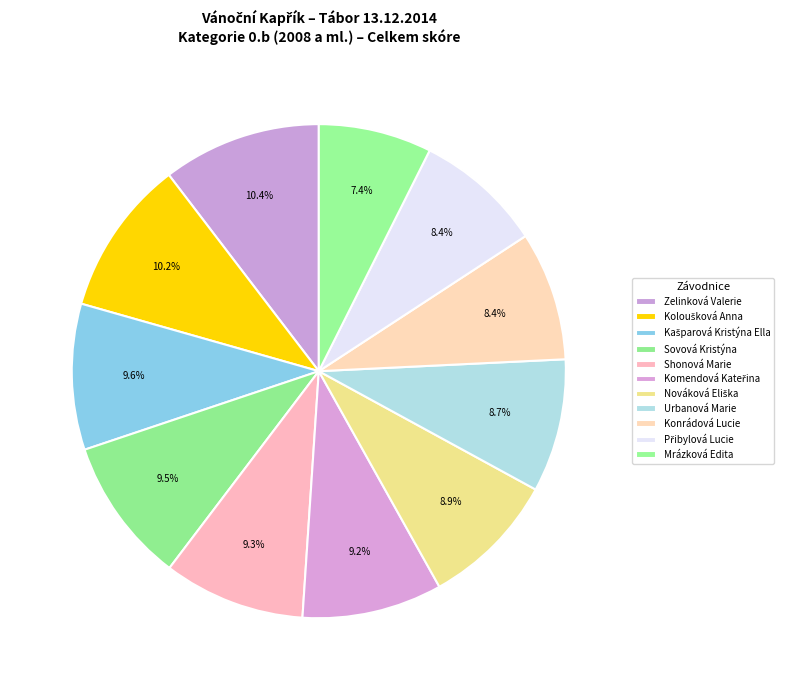

Count the number of slices in the pie.

11